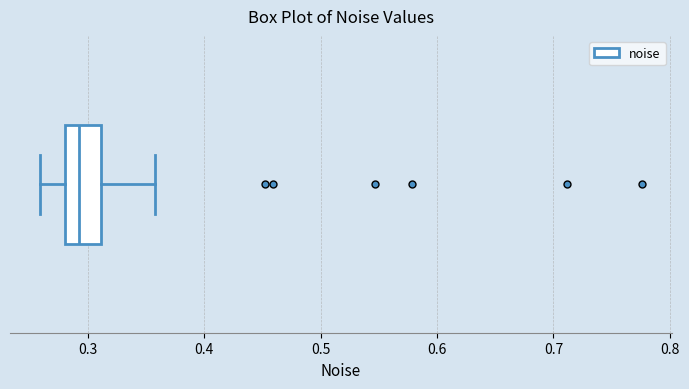

Read this box plot against the x-axis: the position of the median line, the range covered by the box, and the ends of both whiskers. The values are not printed on the chart, so give them approximately, as read against the axis.

median 0.29, box 0.28 to 0.31, whiskers 0.26 to 0.36